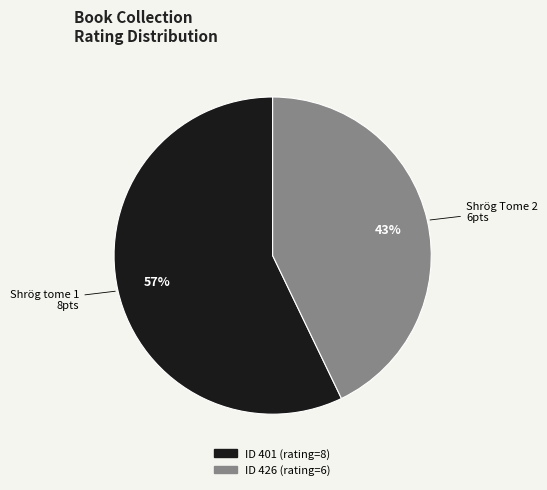

Is there any slice that represents more than half of the pie?

Yes